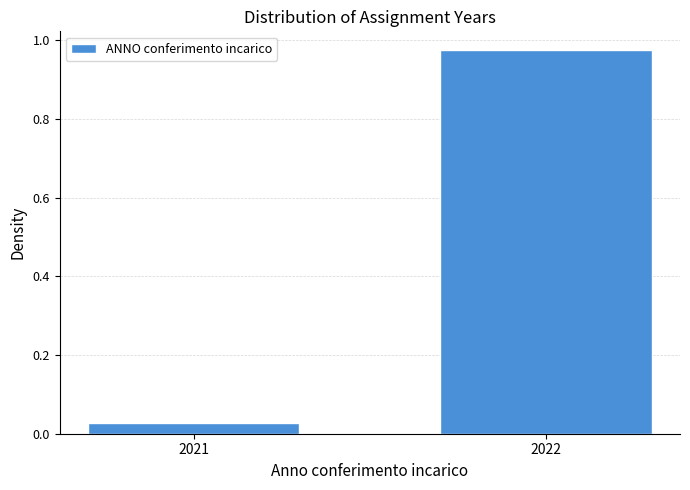

Rank the categories by value from highest to lowest.

2022, 2021